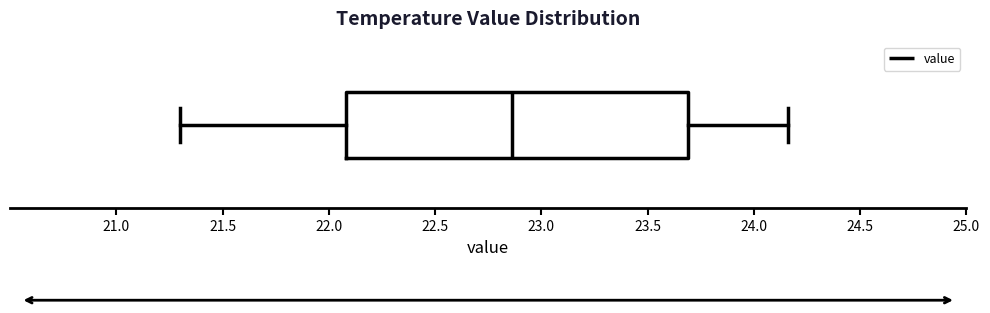

Transcribe this box plot: give where the median line is, the range the box spans, and where the two whiskers end, as read against the x-axis. The values are not printed on the chart, so give them approximately, as read against the axis.

median 22.85, box 22.10 to 23.70, whiskers 21.30 to 24.15